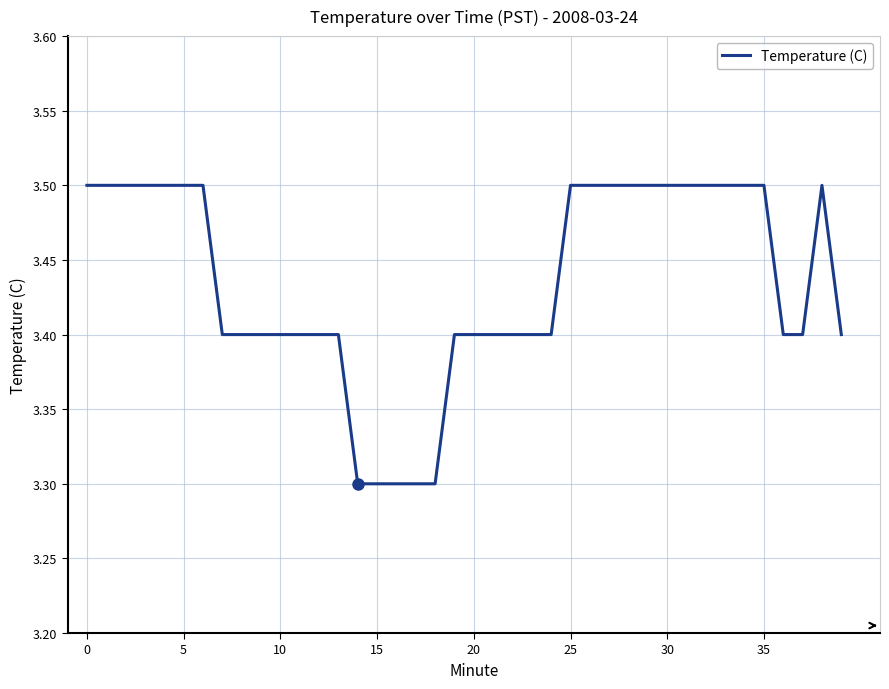

What is the difference between the second highest and second lowest values?

0.2